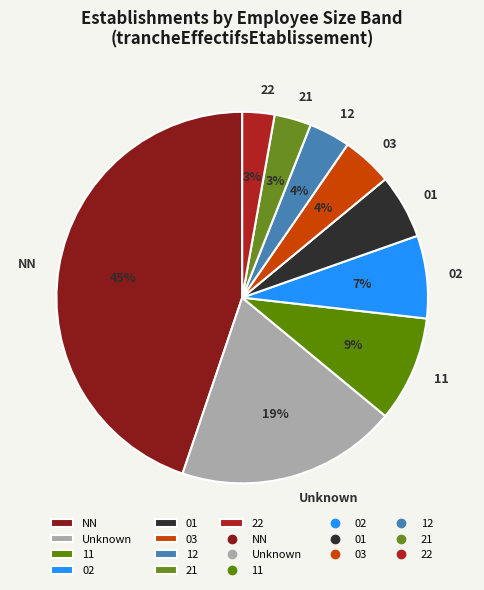

Count the number of slices in the pie.

9